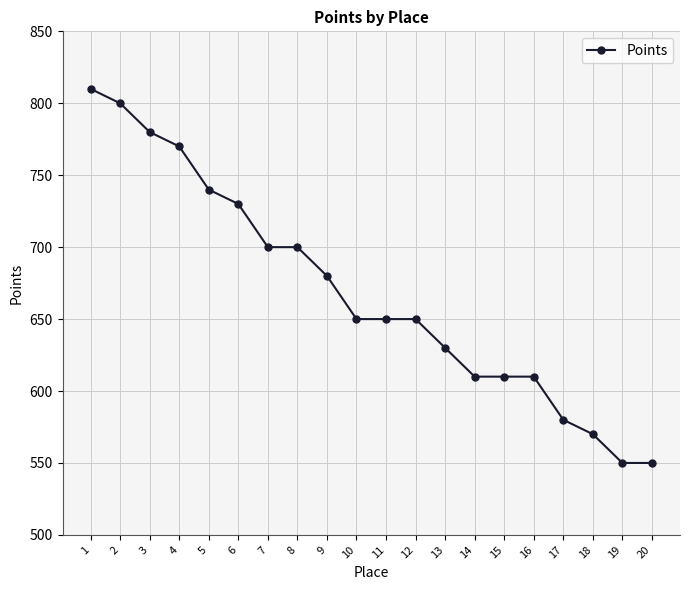

At which label does the data first exceed 650?

1